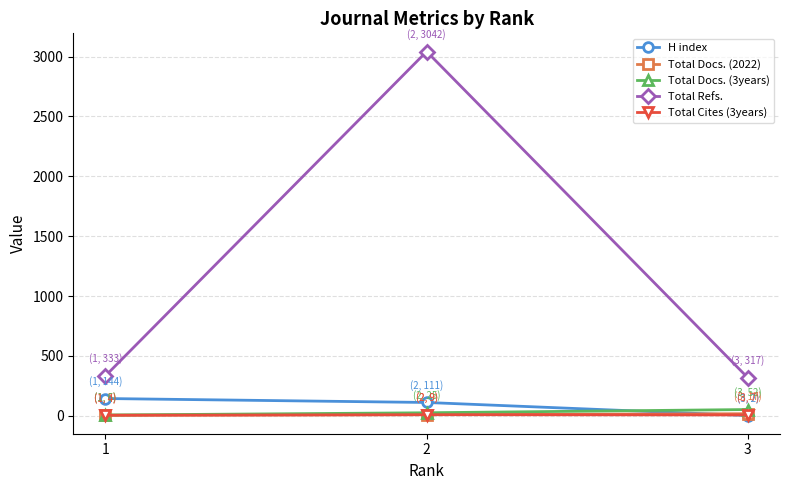

What are all the series names shown in the legend?

H index, Total Docs. (2022), Total Docs. (3years), Total Refs., Total Cites (3years)